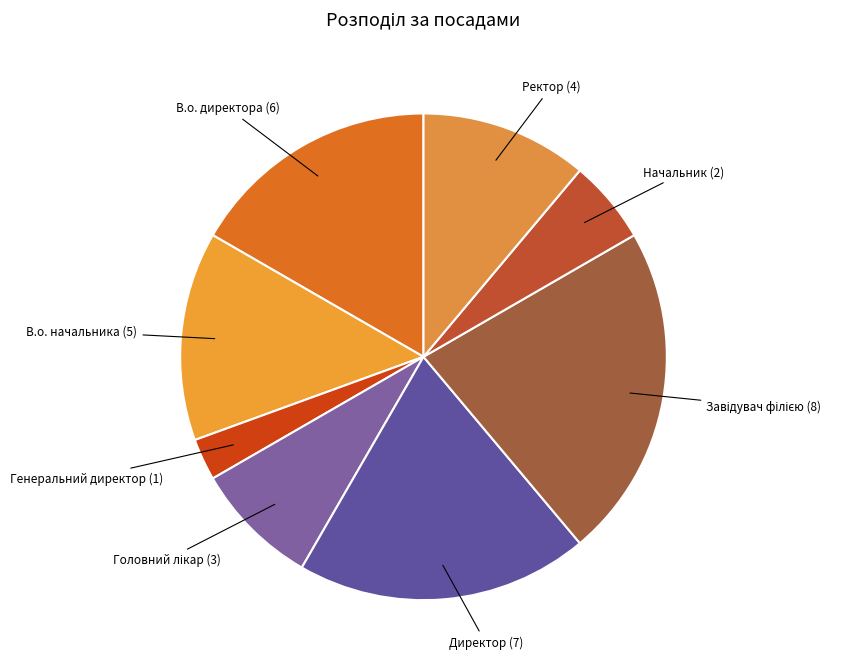

How many slices are in this pie chart?

8